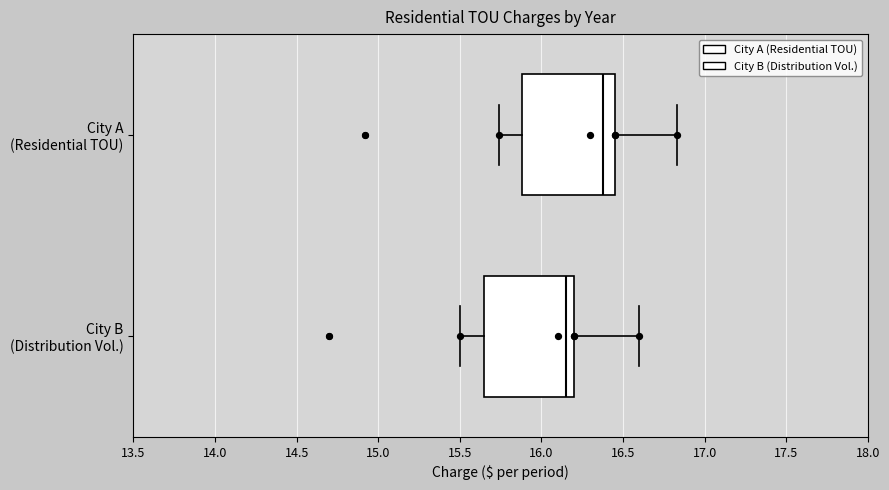

Reading bottom to top, read every box against the x-axis: the position of its median line, the range the box covers, and the ends of its whiskers. The values are not printed on the chart, so give them approximately, as read against the axis.

City B (Distribution Vol.): median 16.15, box 15.65 to 16.20, whiskers 15.50 to 16.60
City A (Residential TOU): median 16.40, box 15.90 to 16.45, whiskers 15.75 to 16.85